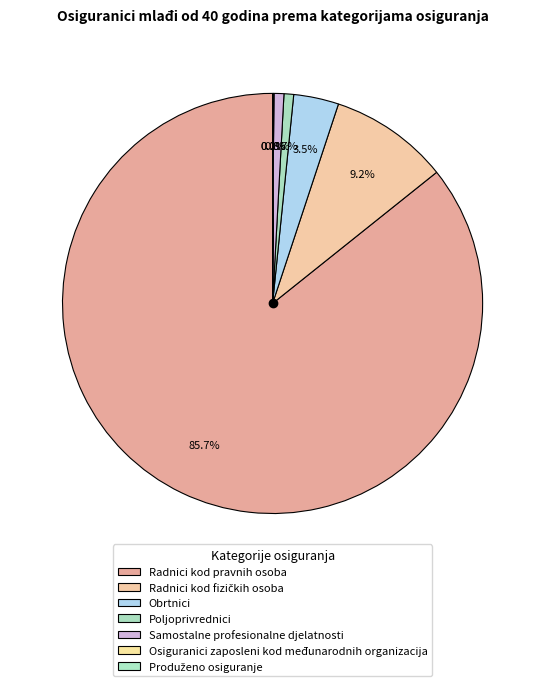

Which slice is the largest?

Radnici kod pravnih osoba